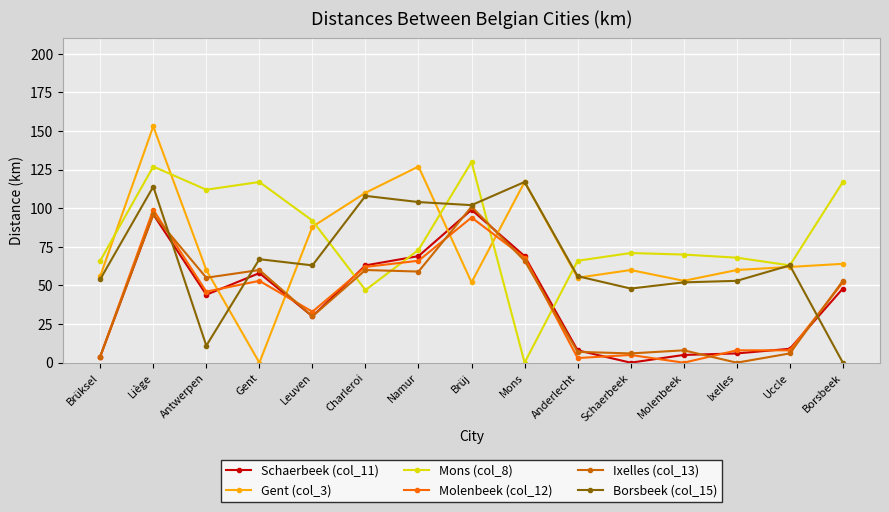

True or false: Gent (col_3) has a value of 26 at Antwerpen.

False